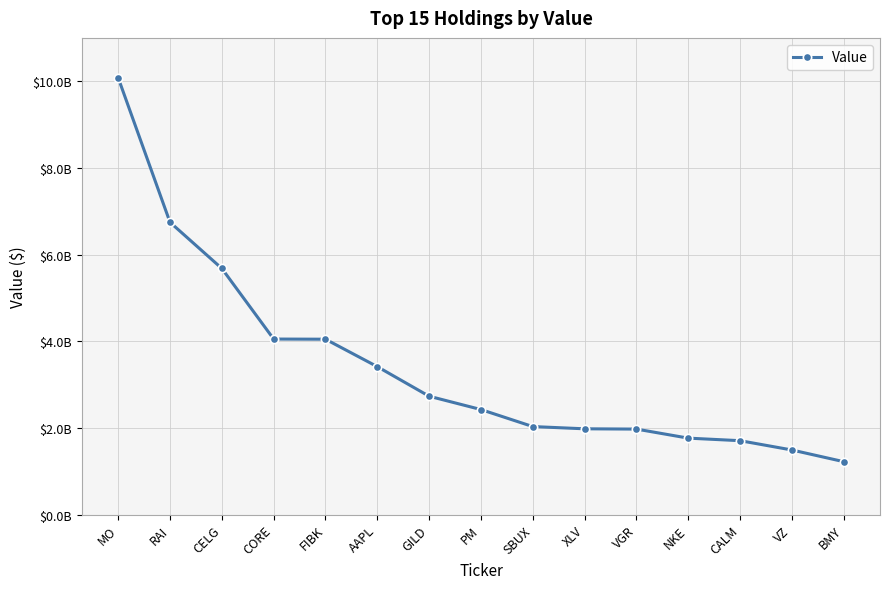

Does the chart have visible grid lines?

Yes